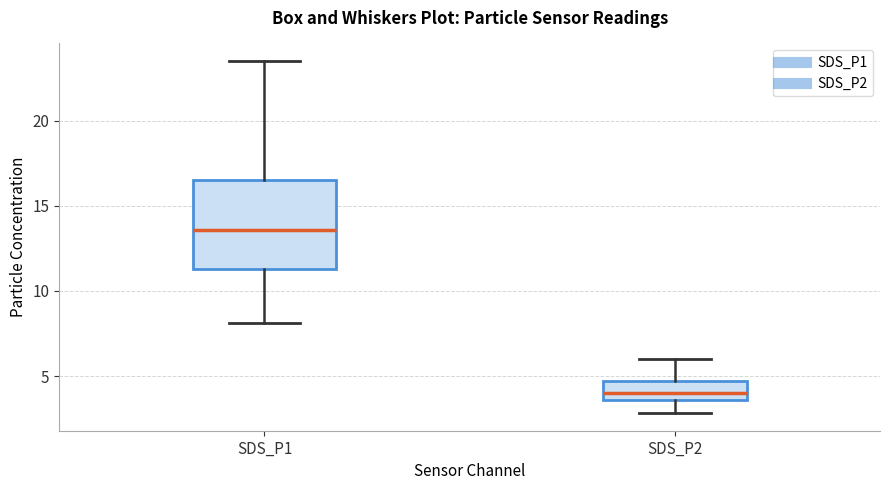

Reading left to right, transcribe this box plot: for each box, give where its median line is, the range the box spans, and where its two whiskers end, as read against the y-axis. The values are not printed on the chart, so give them approximately, as read against the axis.

SDS_P1: median 13.5, box 11.5 to 16.5, whiskers 8.0 to 23.5
SDS_P2: median 4.0, box 3.5 to 4.5, whiskers 3.0 to 6.0